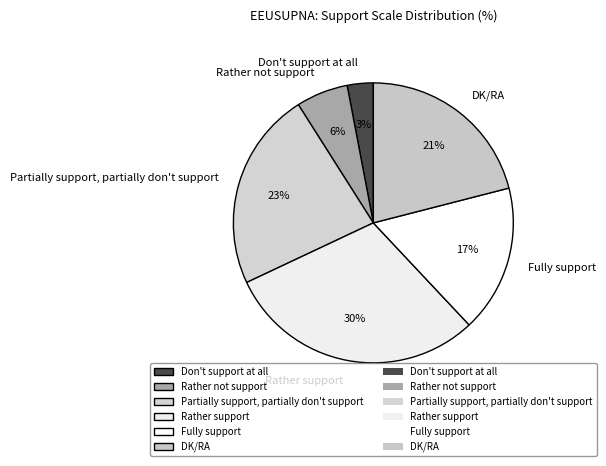

Combined, do Fully support and Rather not support account for over 50%?

No